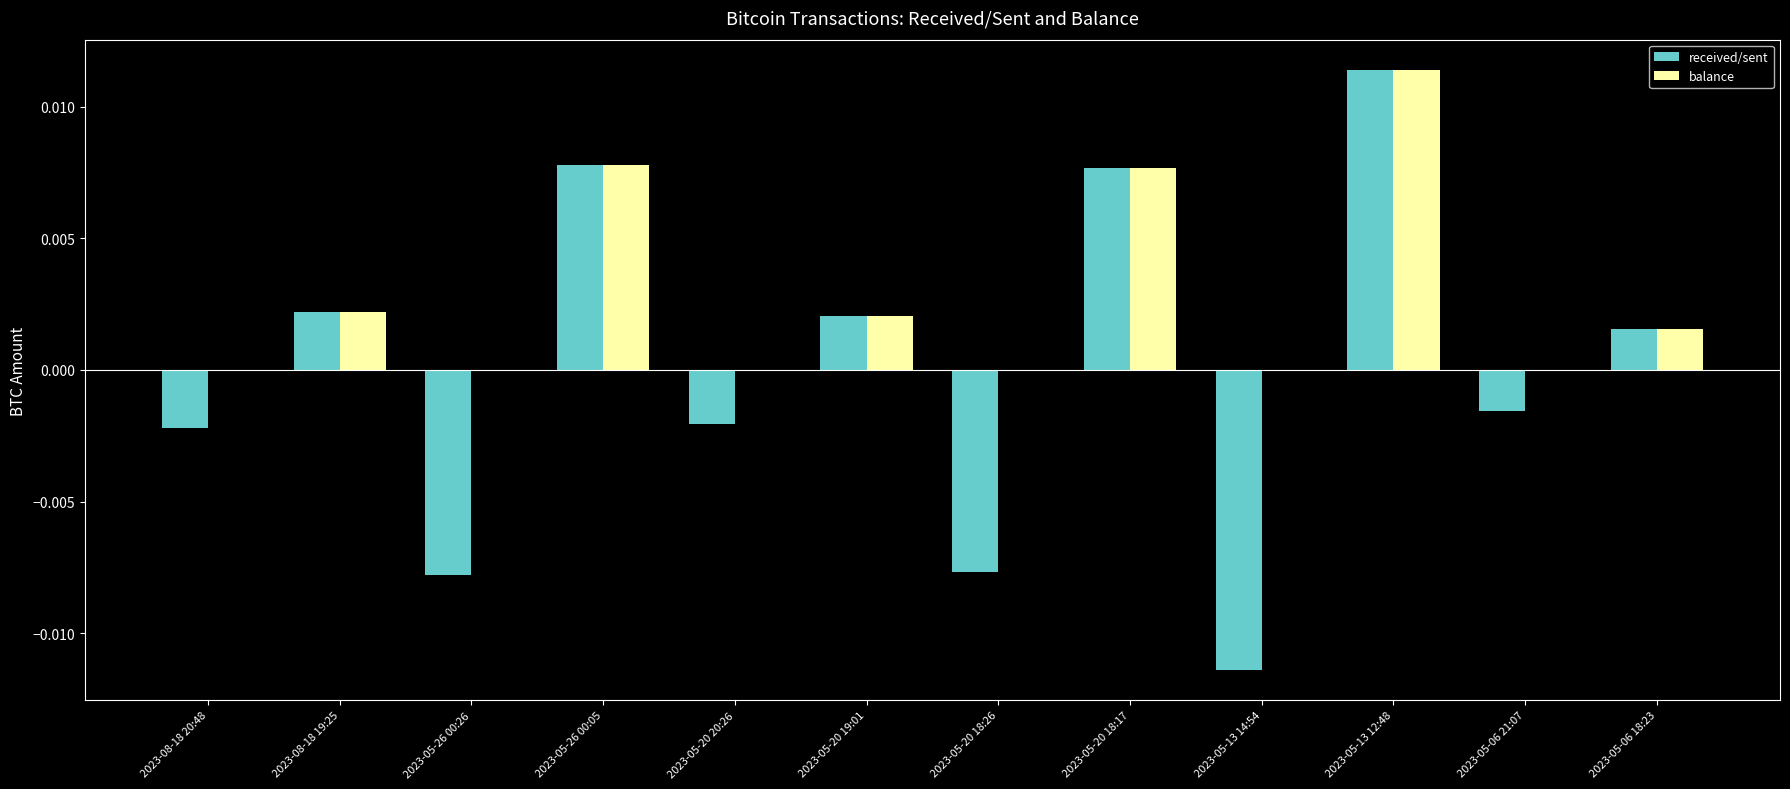

What are all the series names shown in the legend?

received/sent, balance